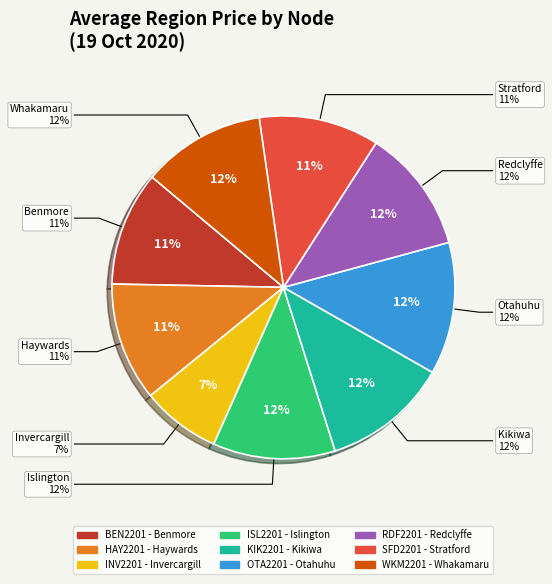

What is the total percentage of HAY2201 - Haywards and KIK2201 - Kikiwa?

23.1%